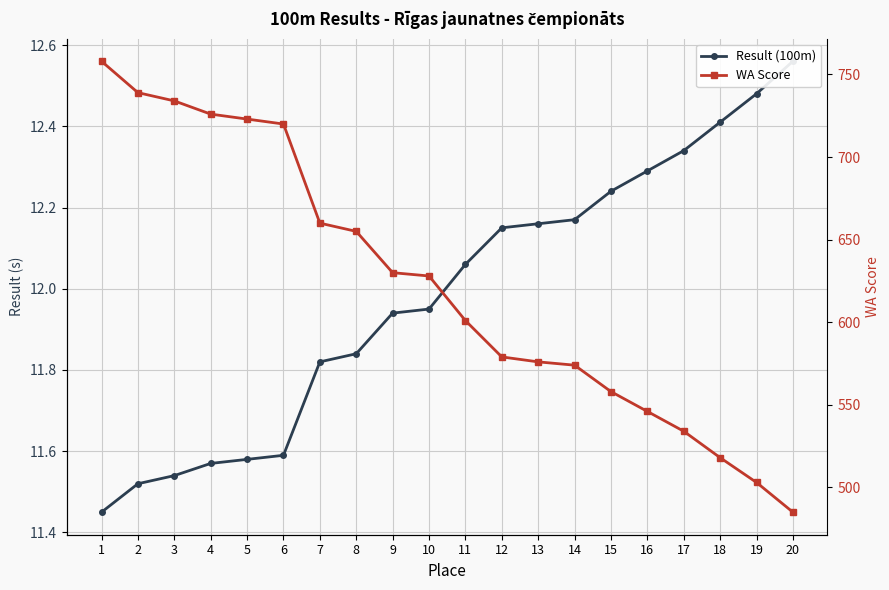

Is it true that Result (100m) equals 17.9 at 11?

False